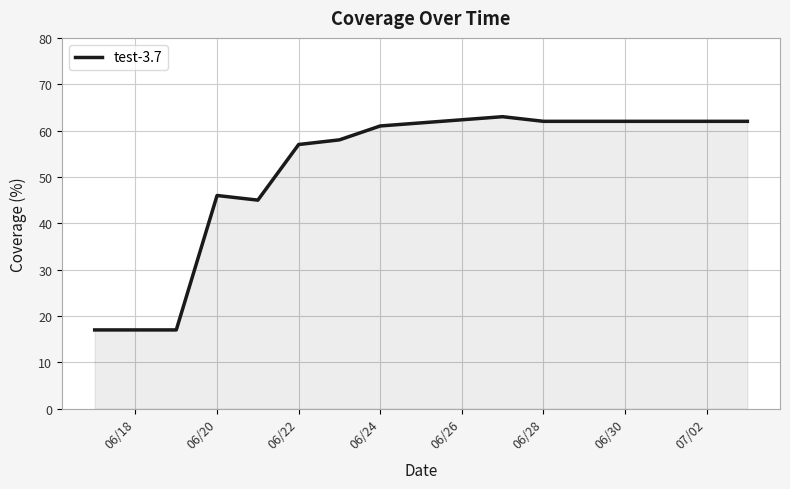

What is the difference between the maximum and minimum values?

46